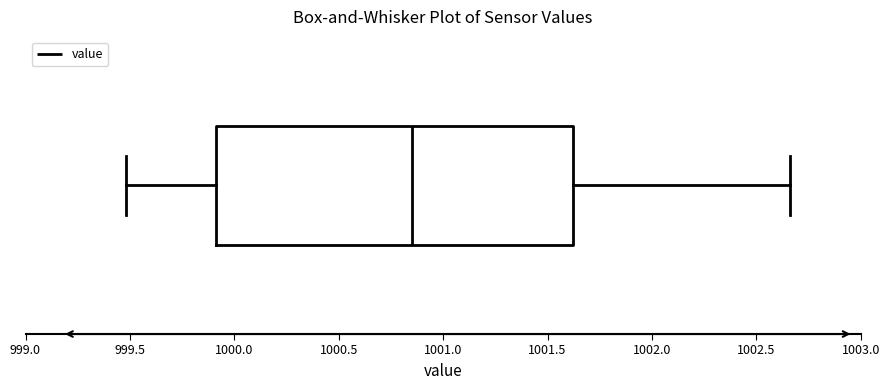

Where is the right edge of the box on the x-axis? The values are not printed on the chart, so give them approximately, as read against the axis.

1001.60